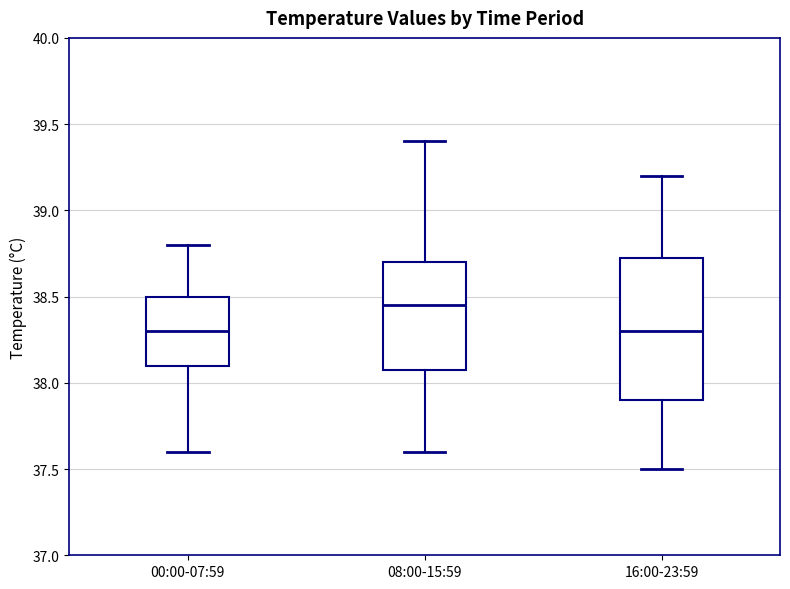

Comparing the boxes themselves (not the whiskers), which one is the tallest?

16:00-23:59